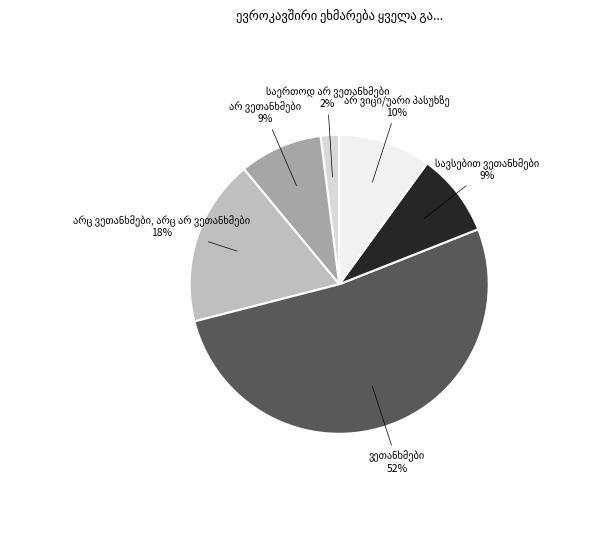

To the nearest percent, what is the difference between the largest and smallest slice percentages?

50%